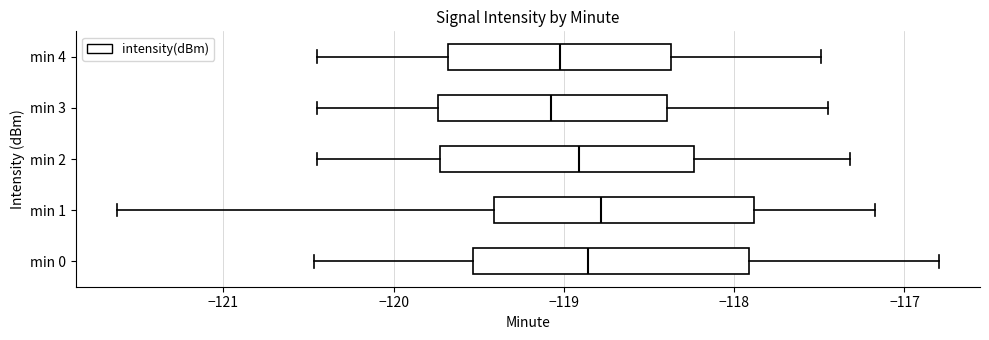

Reading bottom to top, transcribe this box plot: for each box, give where its median line is, the range the box spans, and where its two whiskers end, as read against the x-axis. The values are not printed on the chart, so give them approximately, as read against the axis.

min 0: median -118.9, box -119.5 to -117.9, whiskers -120.5 to -116.8
min 1: median -118.8, box -119.4 to -117.9, whiskers -121.6 to -117.2
min 2: median -118.9, box -119.7 to -118.2, whiskers -120.4 to -117.3
min 3: median -119.1, box -119.7 to -118.4, whiskers -120.4 to -117.4
min 4: median -119.0, box -119.7 to -118.4, whiskers -120.4 to -117.5